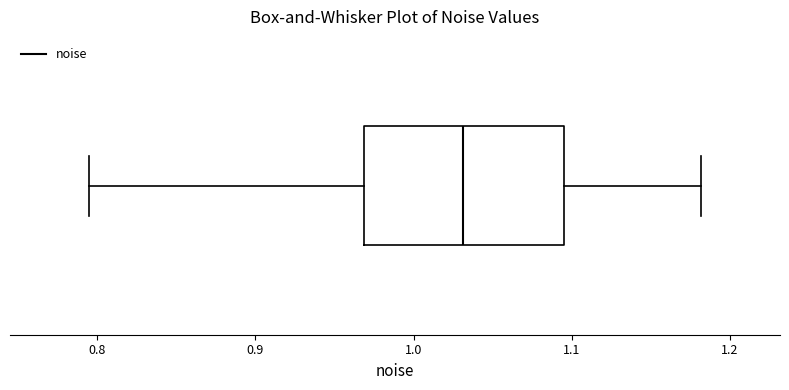

Transcribe this box plot: give where the median line is, the range the box spans, and where the two whiskers end, as read against the x-axis. The values are not printed on the chart, so give them approximately, as read against the axis.

median 1.03, box 0.97 to 1.10, whiskers 0.79 to 1.18